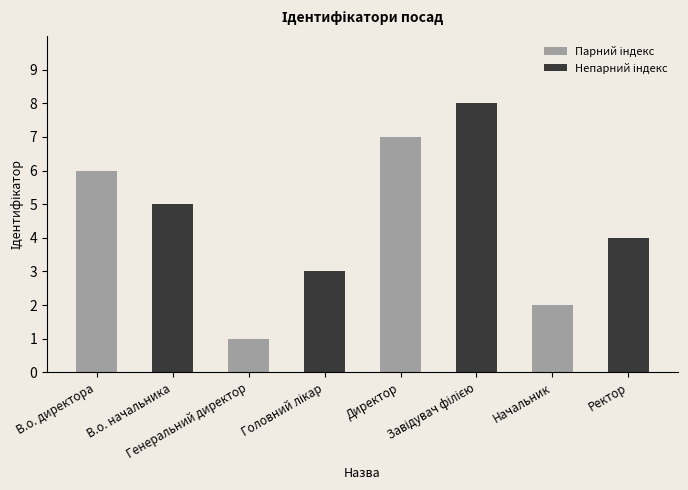

How many distinct data groups are displayed?

1